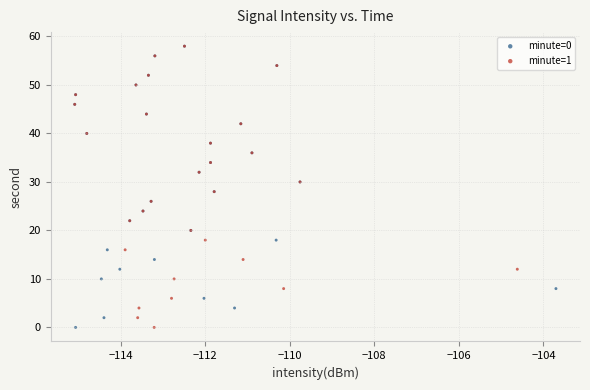

What are all the series names shown in the legend?

minute=0, minute=1